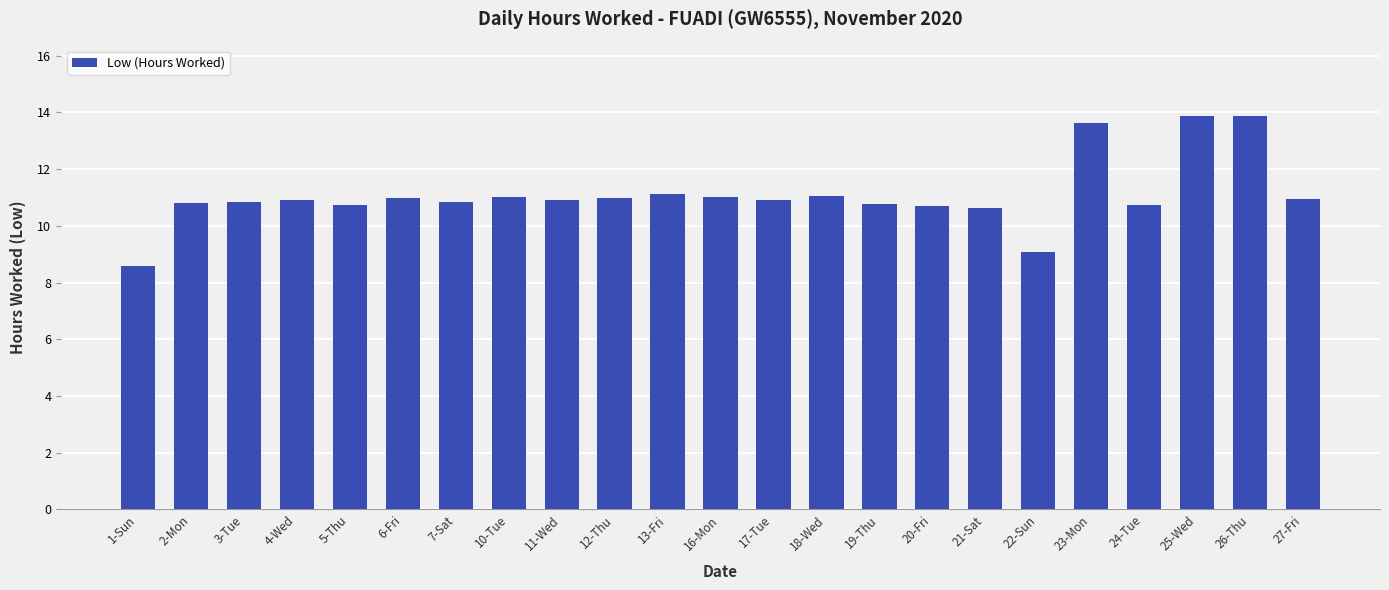

What is the label of the 20th bar from the right?

4-Wed